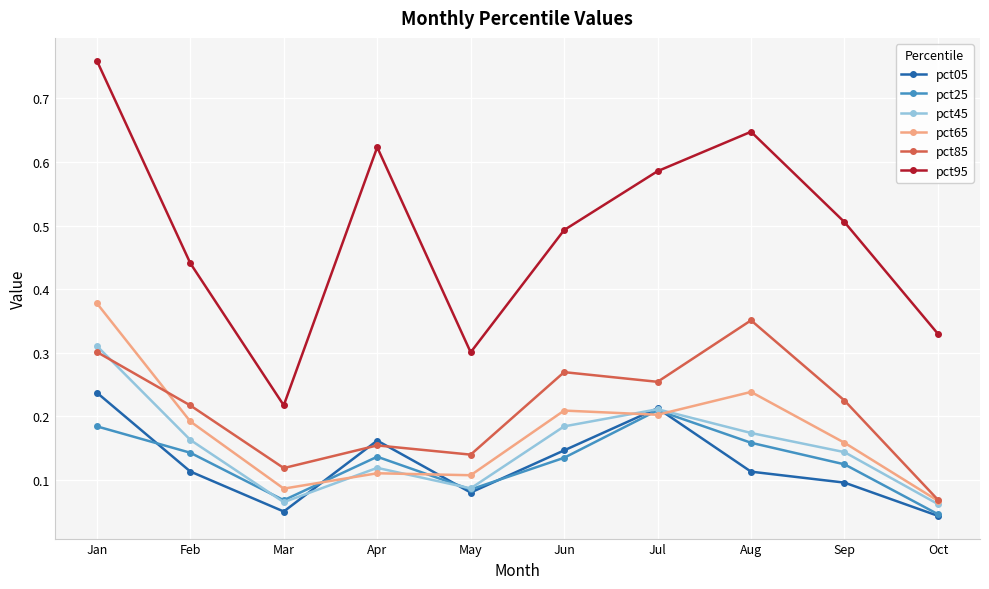

How many pct25 values are between 0 and 1?

10